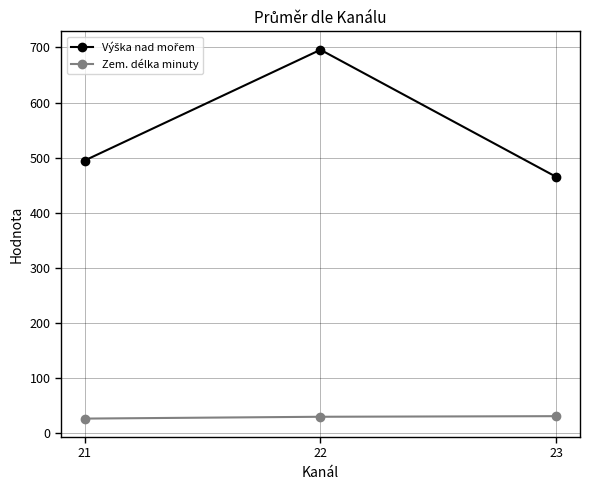

How many categories are shown in the chart?

3